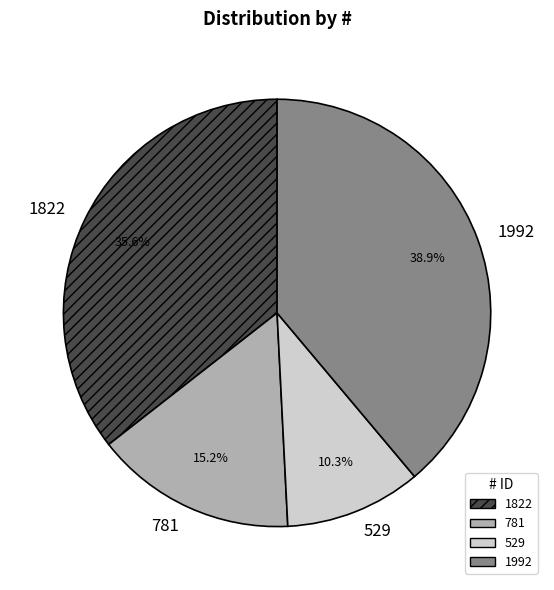

What is the total percentage of 781 and 1992?

54.1%